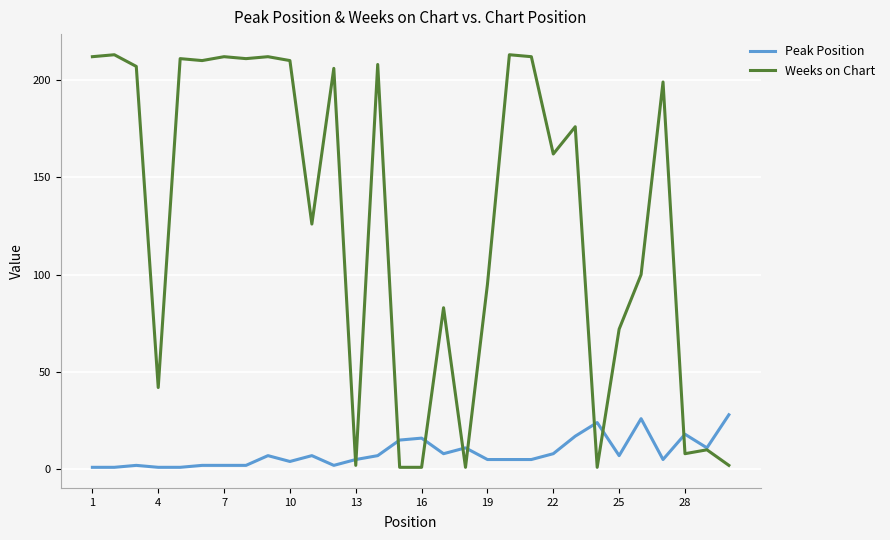

Which series has the largest range (max minus min)?

Weeks on Chart